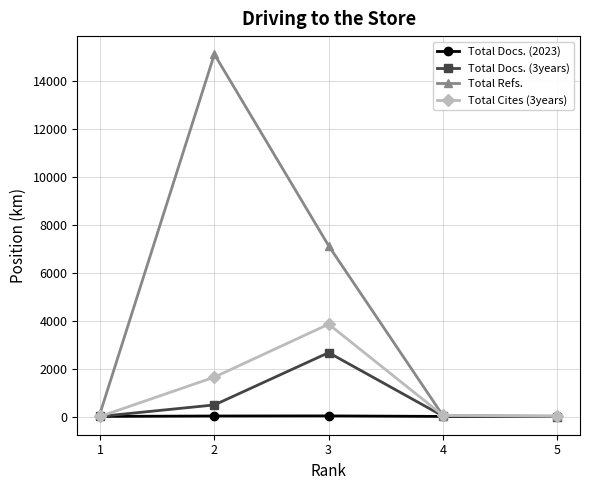

How many lines are shown in the chart?

4